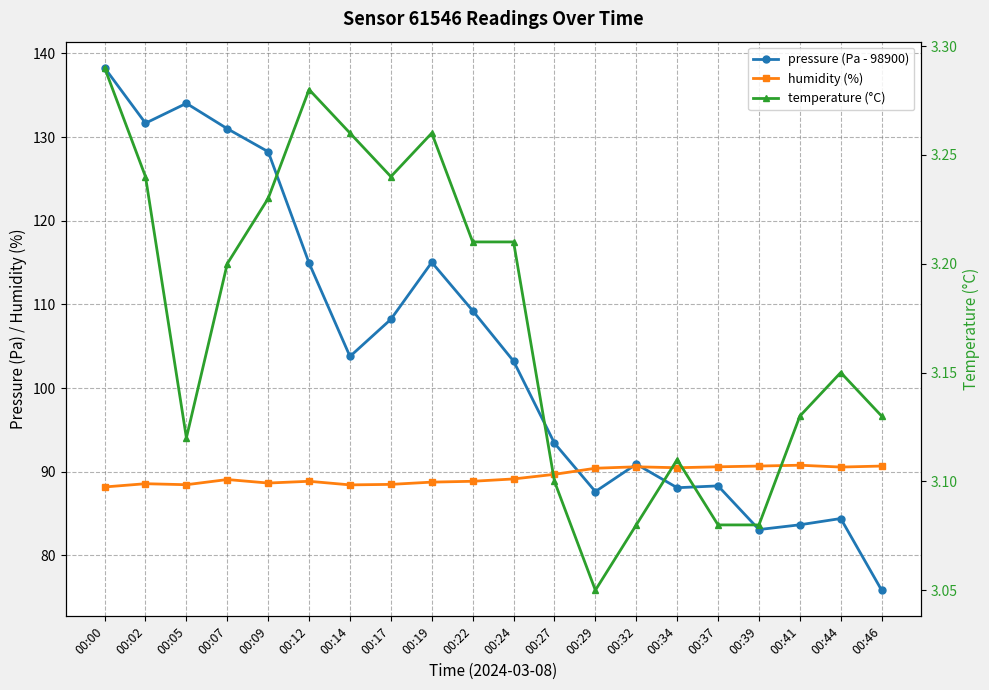

True or false: humidity (%) and temperature (°C) cross at least once.

False